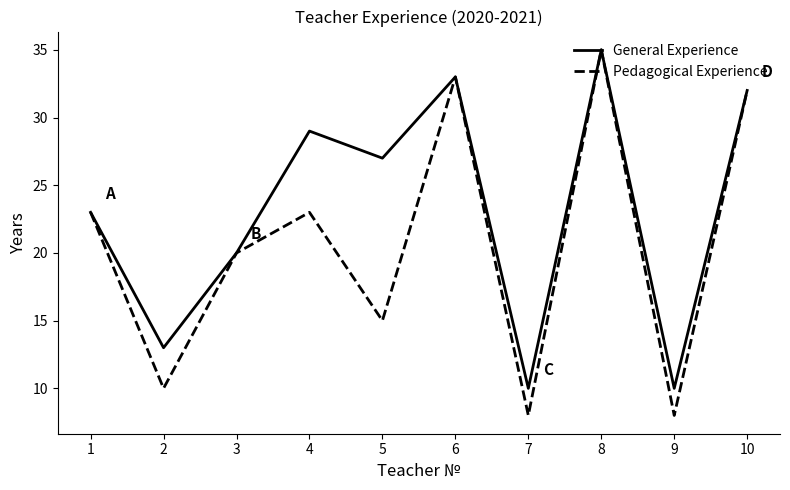

Is it true that Pedagogical Experience equals 10 at 2?

True